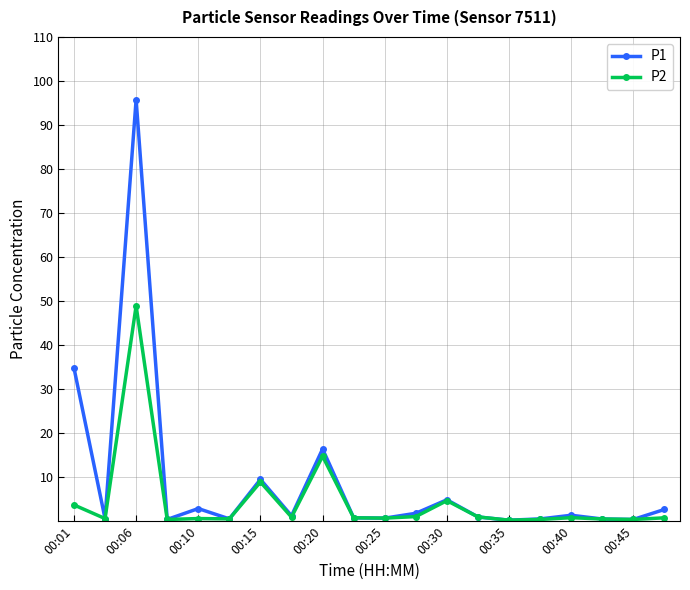

List the series in order of their peak value, lowest first.

P2, P1